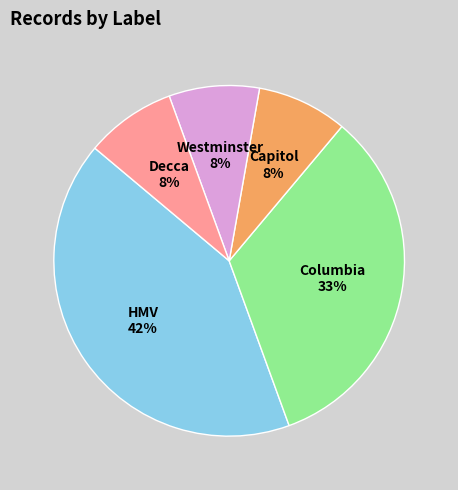

The Columbia slice represents 33% of the pie. True or false?

True